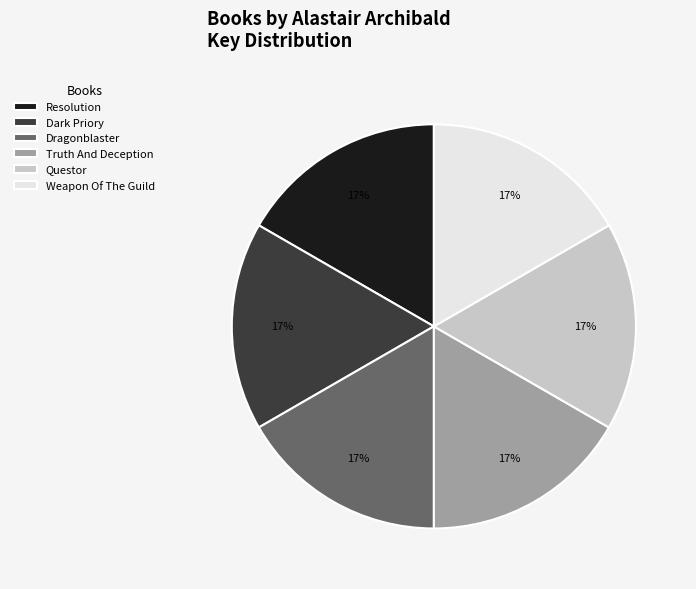

Do Resolution and Truth And Deception together represent more than half of the pie?

No